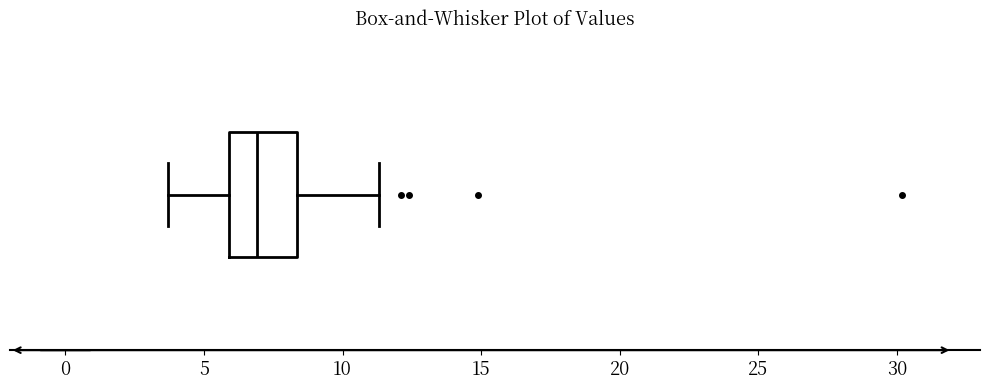

Transcribe this box plot: give where the median line is, the range the box spans, and where the two whiskers end, as read against the x-axis. The values are not printed on the chart, so give them approximately, as read against the axis.

median 7.0, box 6.0 to 8.5, whiskers 3.5 to 11.5